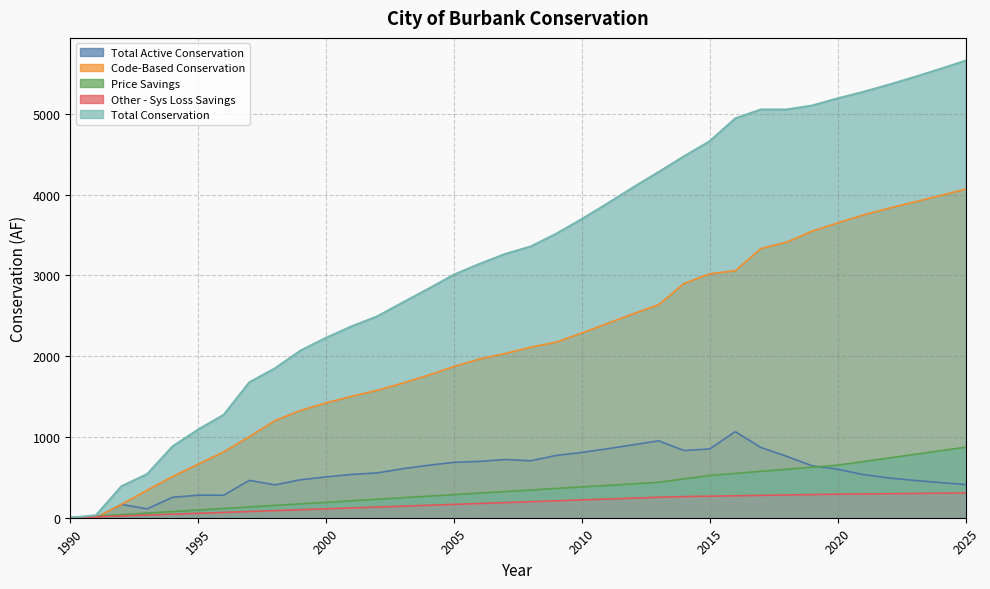

At which category is the sum across all series the highest?

2025